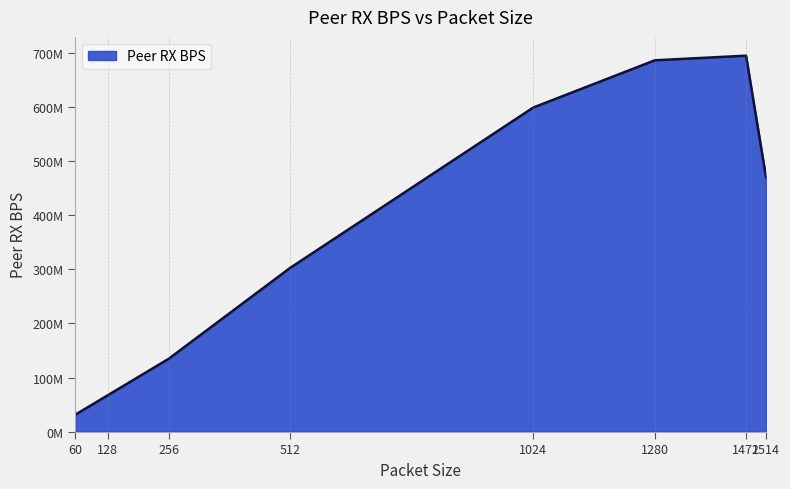

List the labels in order of value, largest first.

1472, 1280, 1024, 1514, 512, 256, 128, 60